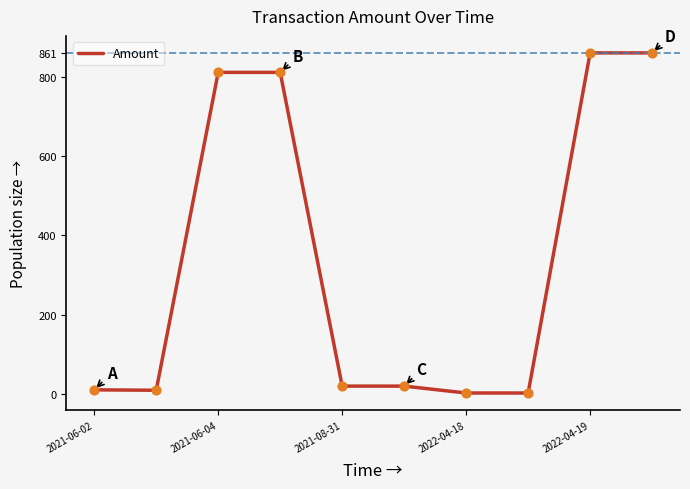

What is the difference between the maximum and minimum values?

859.2